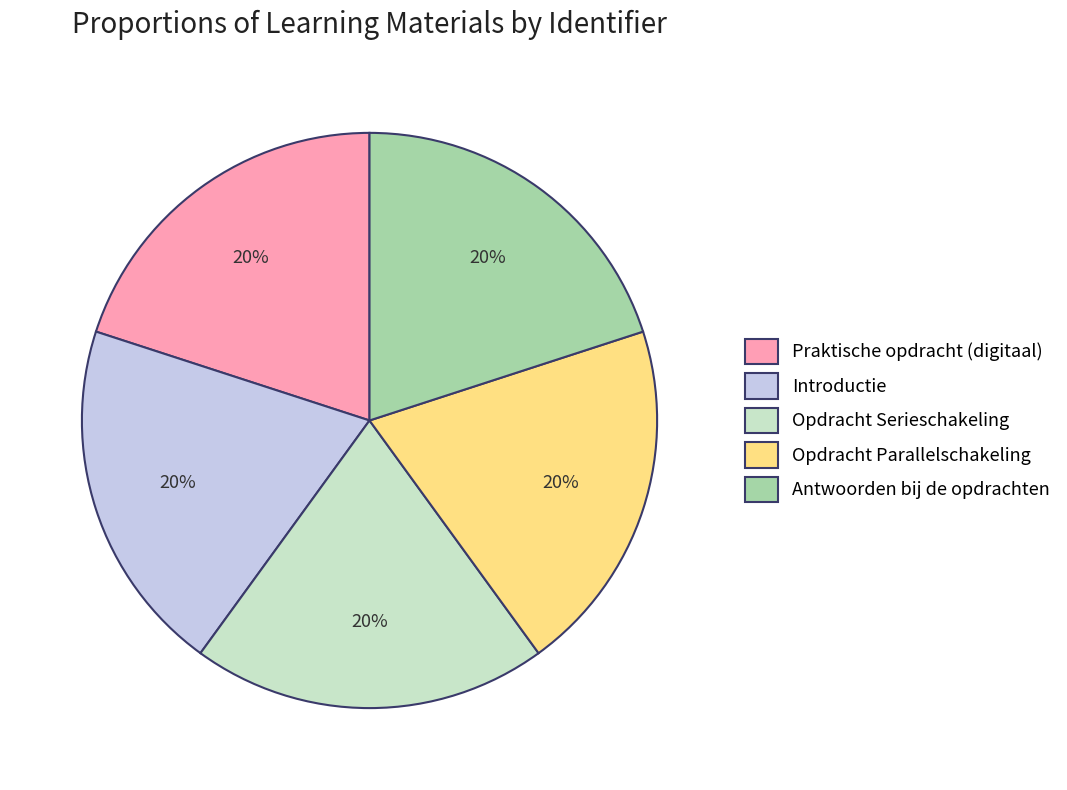

Is it true that Opdracht Serieschakeling is 20% of the pie?

True